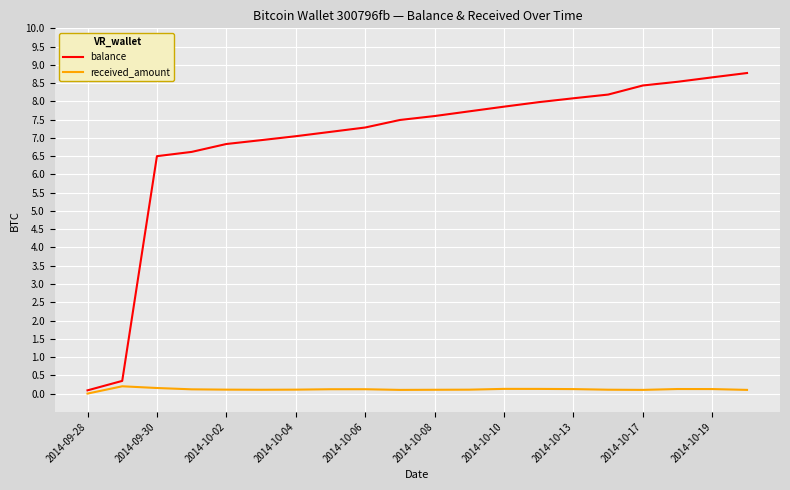

True or false: balance and received_amount intersect in this chart.

False